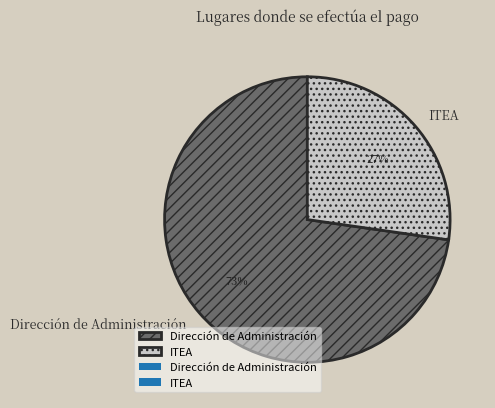

To the nearest percent, what is the combined percentage of Dirección de Administración and ITEA?

100%